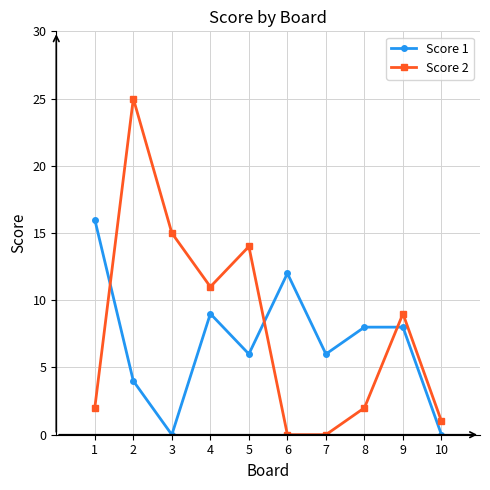

What is the value of the Score 2 point at the 9th from the left?

9